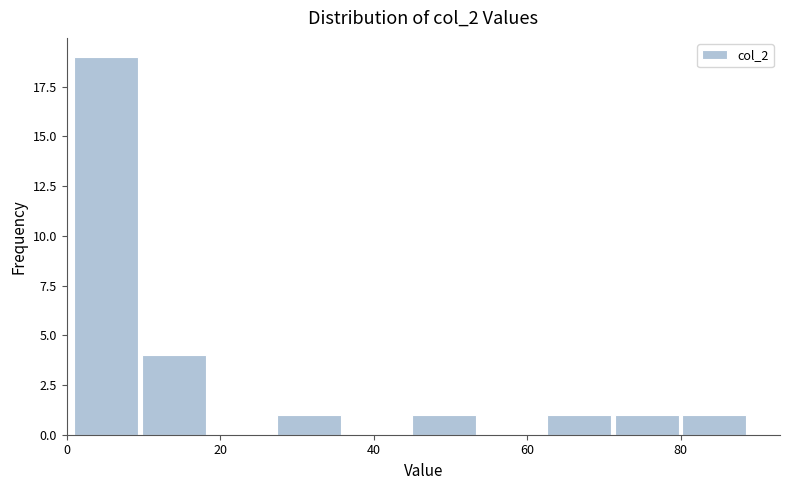

Reading left to right, list every bar in this chart as the range it spans on the x-axis followed by its height. Neither the bar edges nor the heights are printed on the chart, so give them approximately, as read against the axes.

1.0 to 9.8: 19
9.8 to 18.6: 4
18.6 to 27.4: 0
27.4 to 36.2: 1
36.2 to 45.0: 0
45.0 to 53.8: 1
53.8 to 62.6: 0
62.6 to 71.4: 1
71.4 to 80.2: 1
80.2 to 89.0: 1